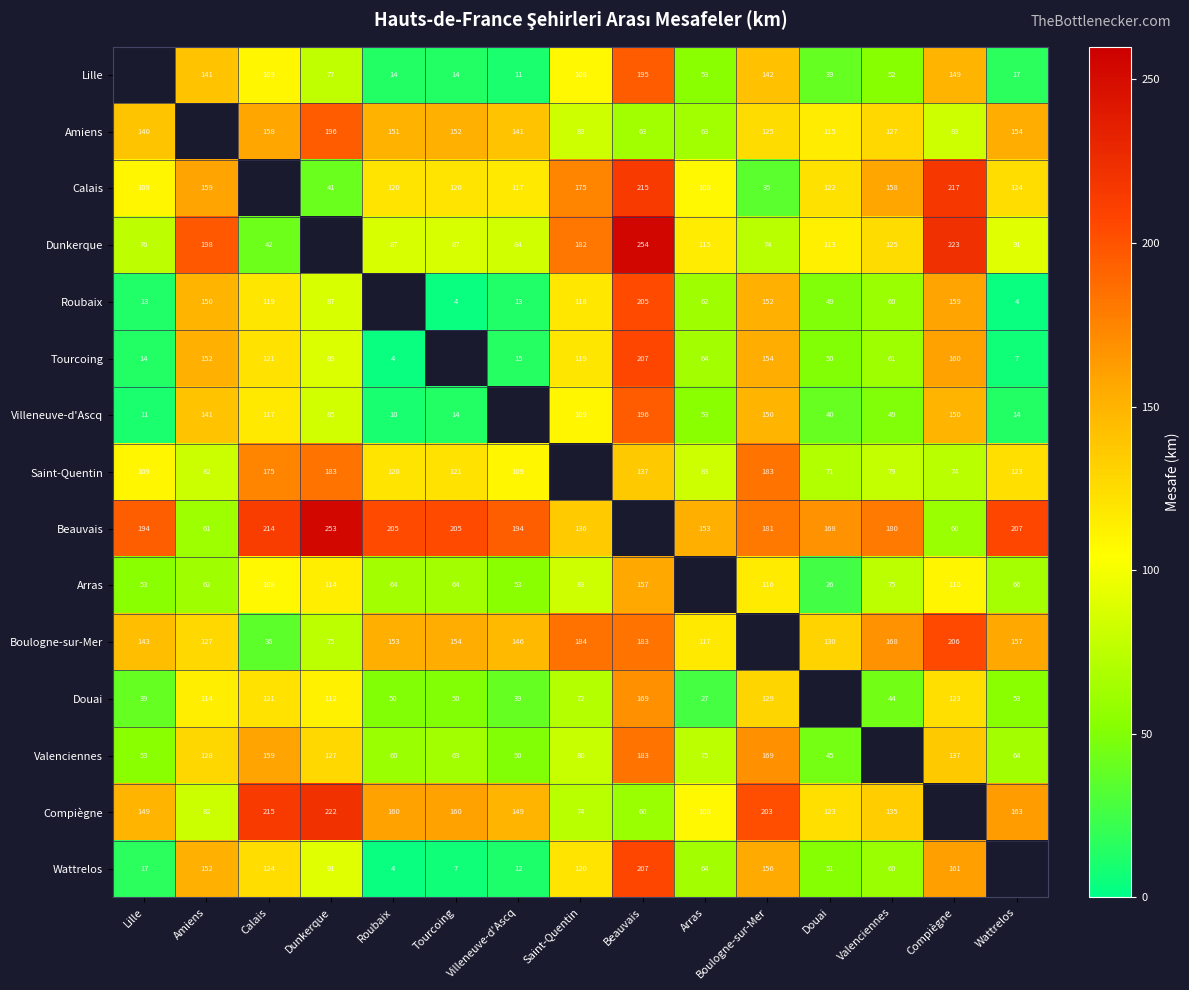

What is the minimum value shown in the chart?

4.0